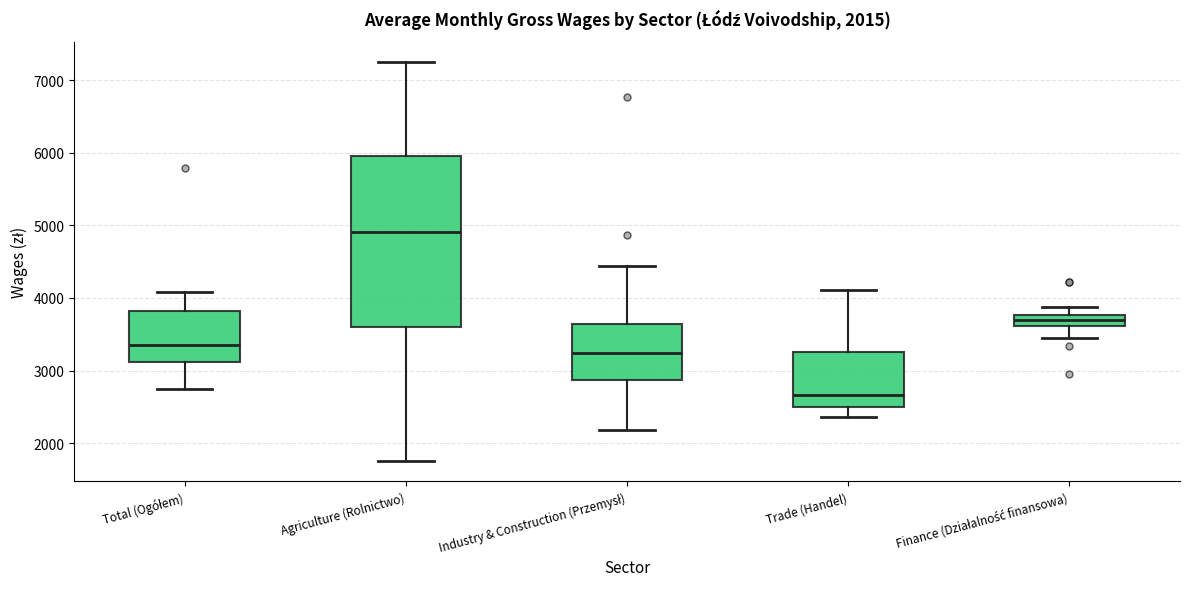

Which box's median line is the lowest?

Trade (Handel)